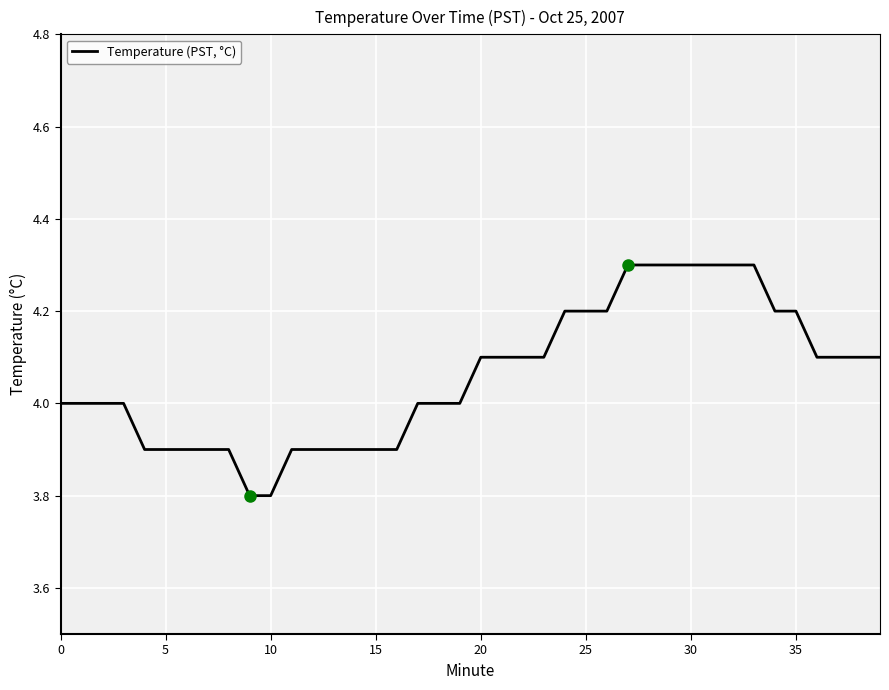

What is the minimum value shown in the chart?

3.8